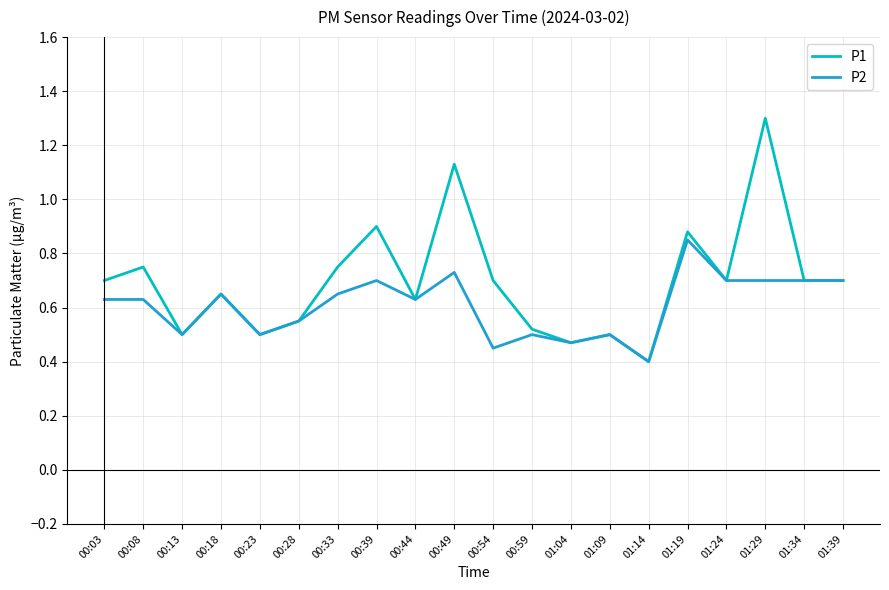

At which category is the sum across all series the highest?

01:29